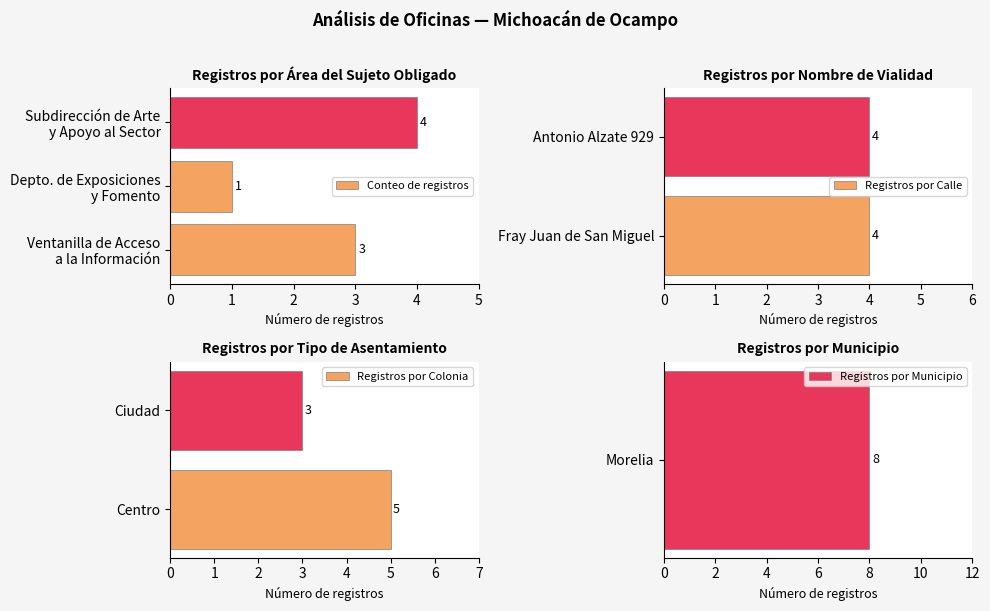

What is the difference between the maximum and minimum values in the Conteo de registros series?

3